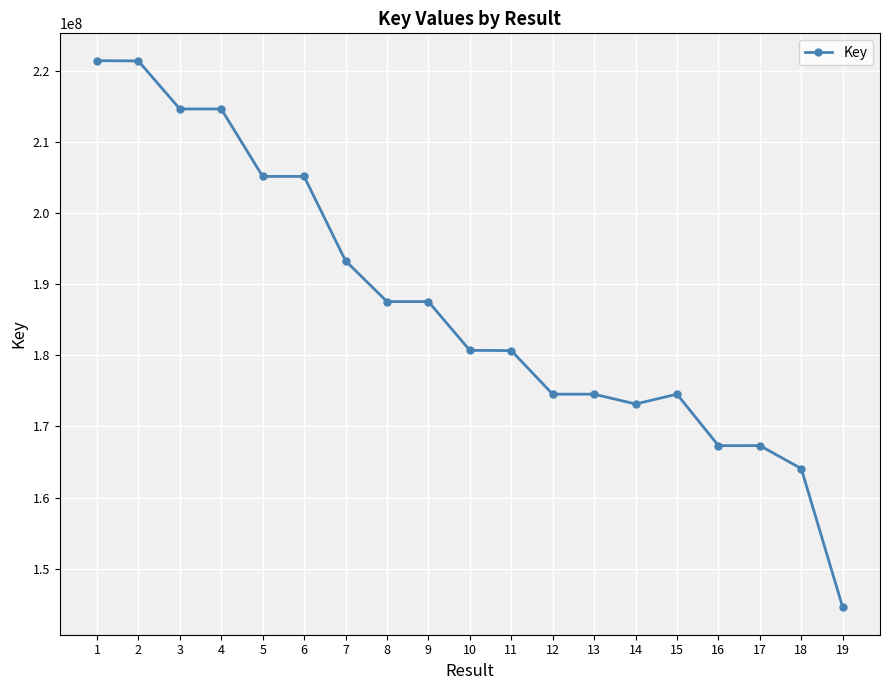

True or false: the data shows 214692200 at 3.

True